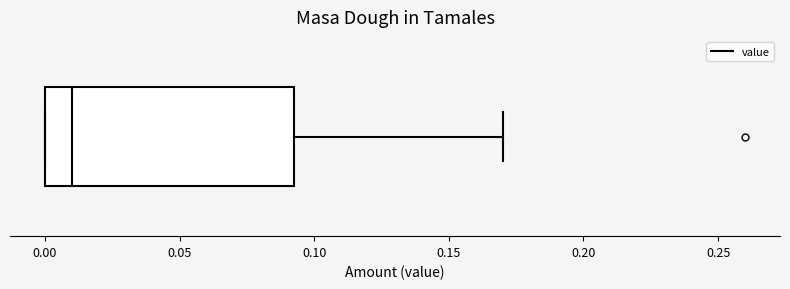

Where does the right whisker of the box end on the x-axis? The values are not printed on the chart, so give them approximately, as read against the axis.

0.170